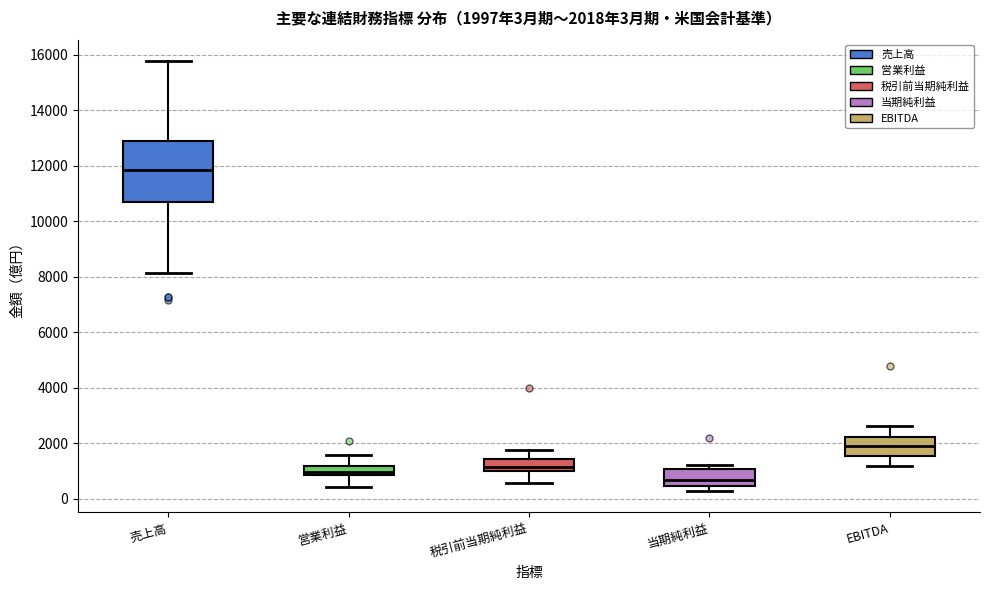

Which box is the tallest, from its lower edge to its upper edge?

売上高